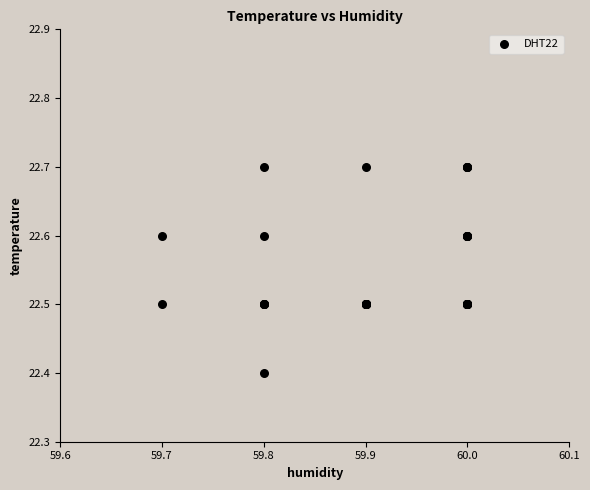

What Y value in the scatter plot is closest to 22?

22.4